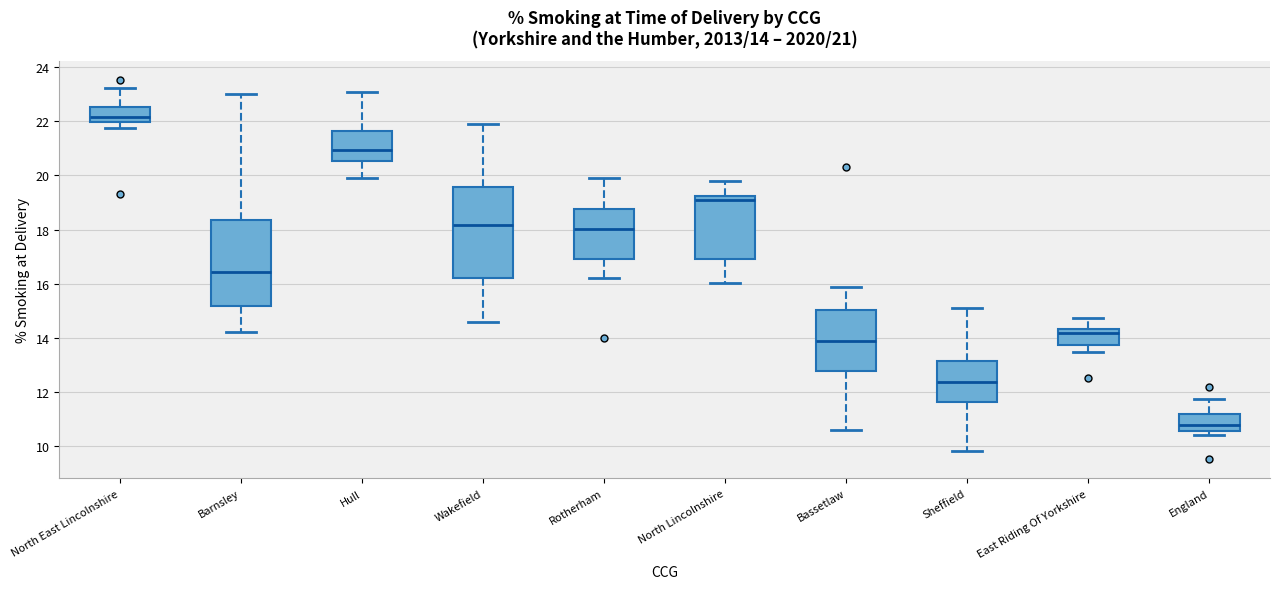

Which box's median line is the lowest?

England